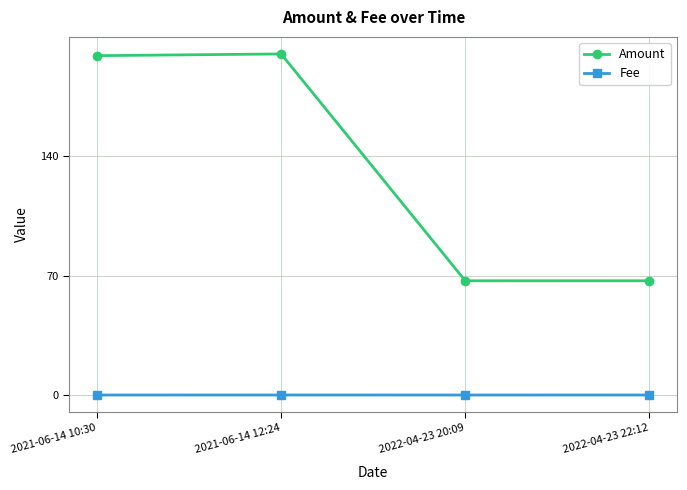

What is the label of the 1st point from the left?

2021-06-14 10:30